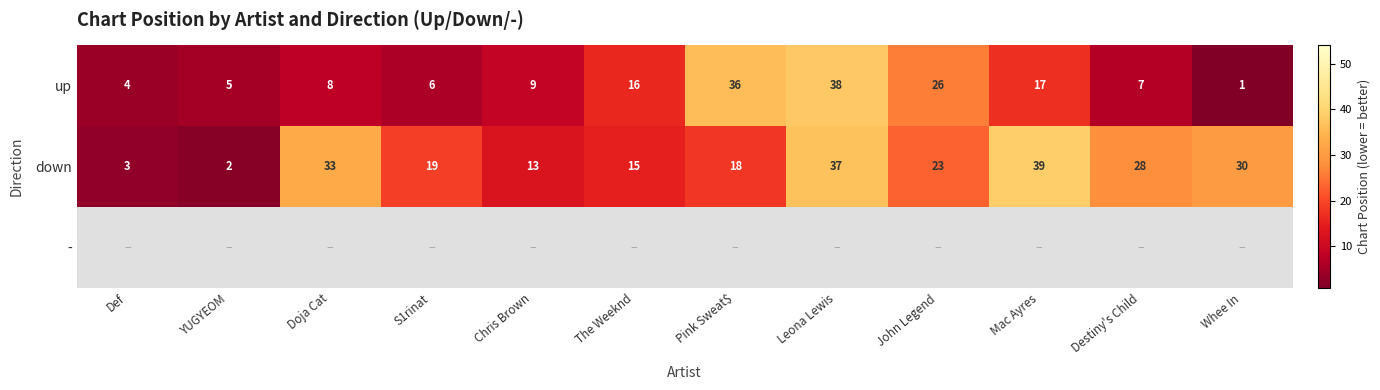

What is the sum of the up values at Pink Sweat$ and John Legend?

62